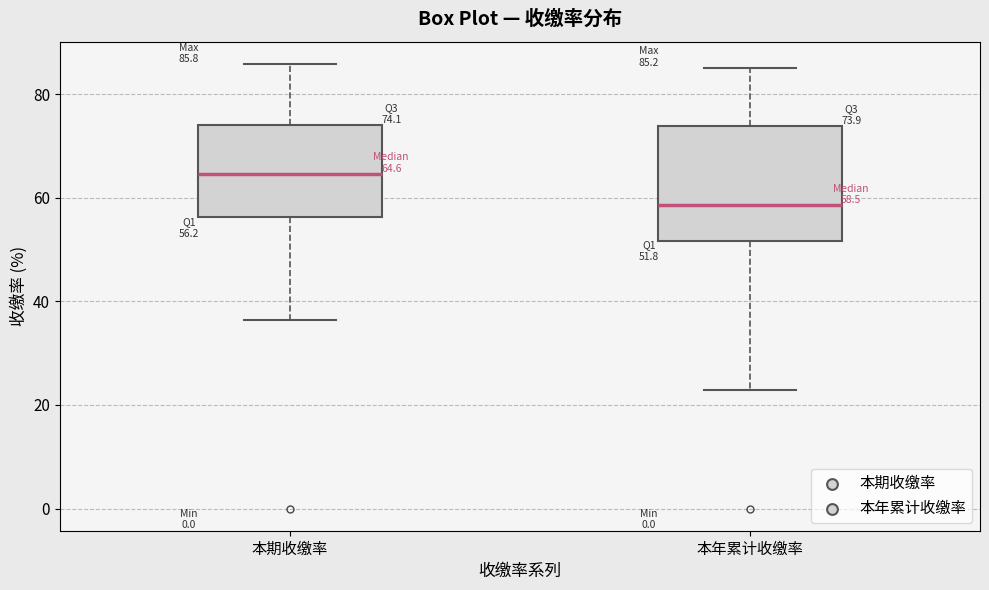

Which box's median line is the lowest?

本年累计收缴率